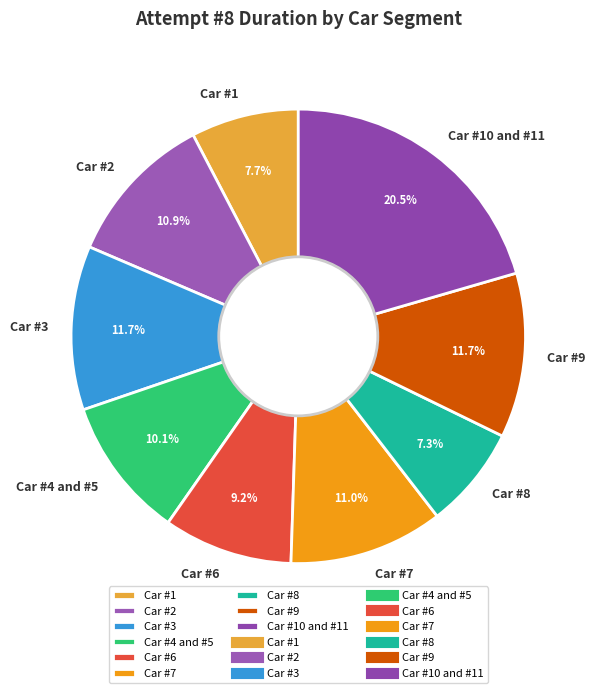

How many slices are in this pie chart?

9